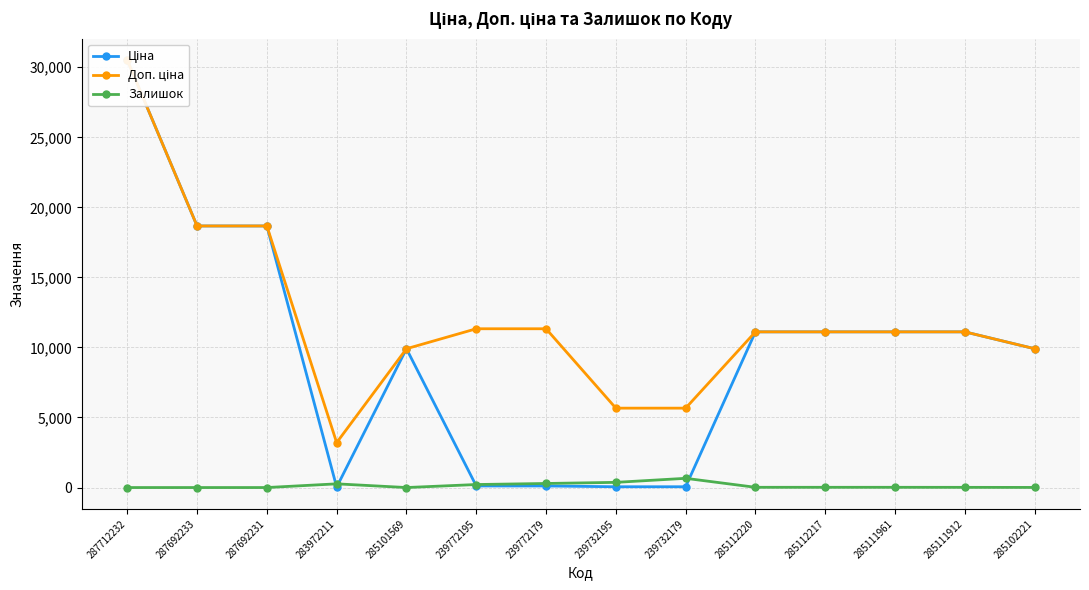

What is the label of the 2nd point from the right?

285111912